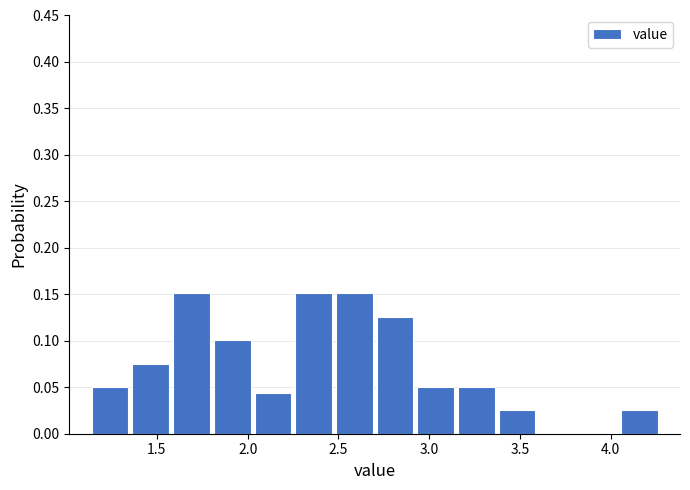

Reading left to right, transcribe this chart: for each bar, give the range it covers on the x-axis and its height. Neither the bar edges nor the heights are printed on the chart, so give them approximately, as read against the axes.

1.15 to 1.35: 0.050
1.35 to 1.60: 0.075
1.60 to 1.80: 0.150
1.80 to 2.05: 0.100
2.05 to 2.25: 0.045
2.25 to 2.50: 0.150
2.50 to 2.70: 0.150
2.70 to 2.90: 0.125
2.90 to 3.15: 0.050
3.15 to 3.35: 0.050
3.35 to 3.60: 0.025
3.60 to 3.80: 0
3.80 to 4.05: 0
4.05 to 4.25: 0.025